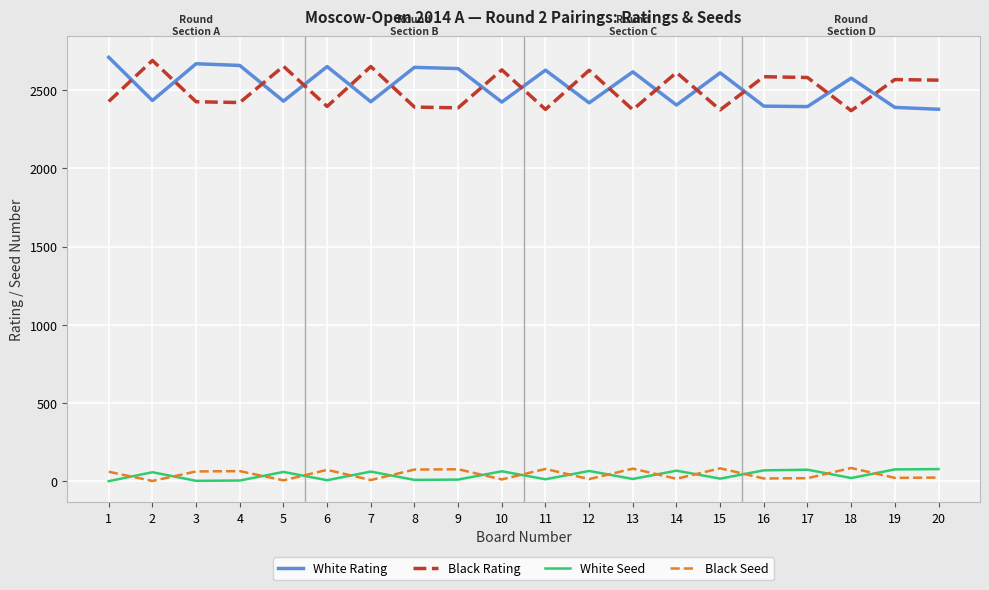

Count the number of data series in this chart.

4